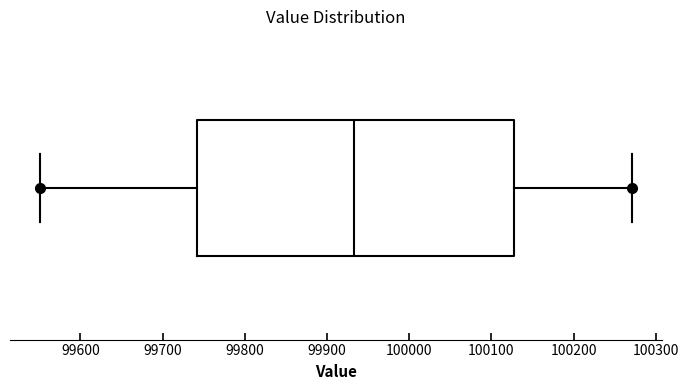

Transcribe this box plot: give where the median line is, the range the box spans, and where the two whiskers end, as read against the x-axis. The values are not printed on the chart, so give them approximately, as read against the axis.

median 99930, box 99740 to 100130, whiskers 99550 to 100270